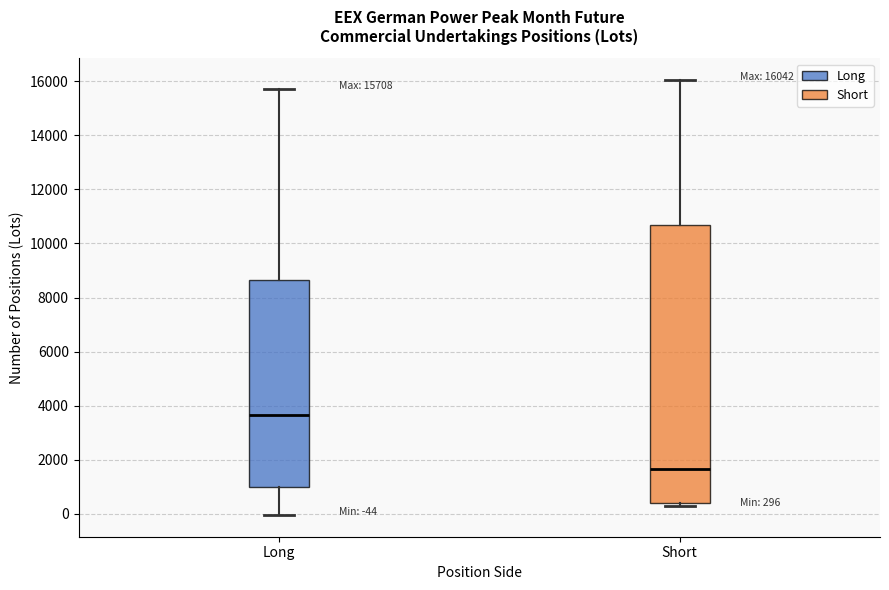

Which box's median line is the highest?

Long